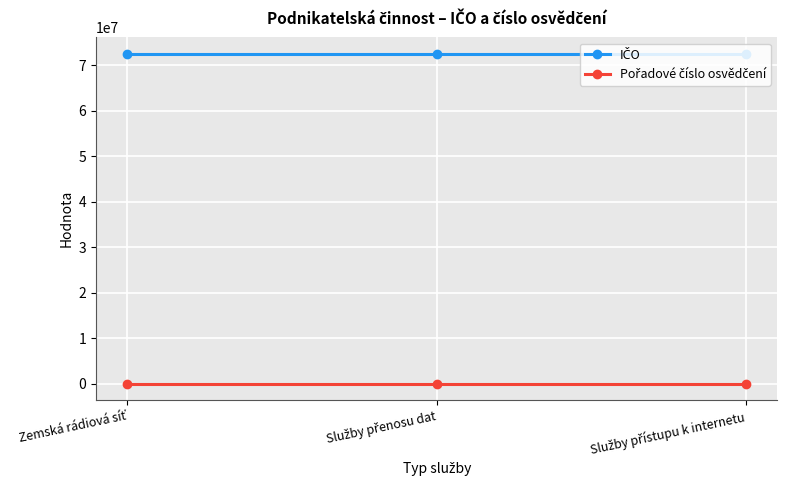

What is the greatest value displayed?

72526572